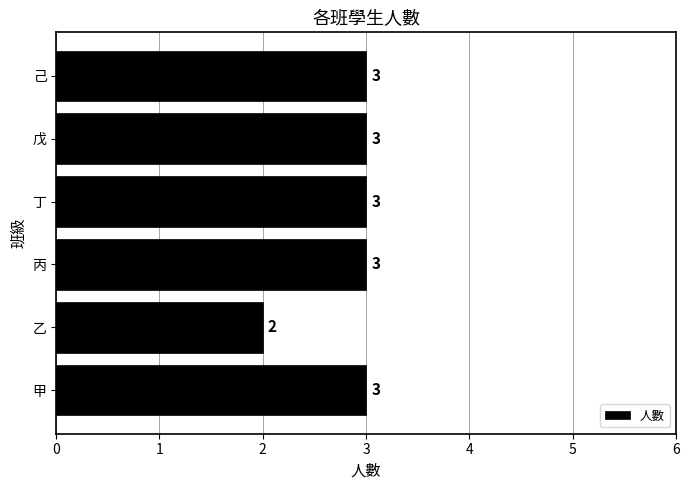

What is the smallest value displayed?

2